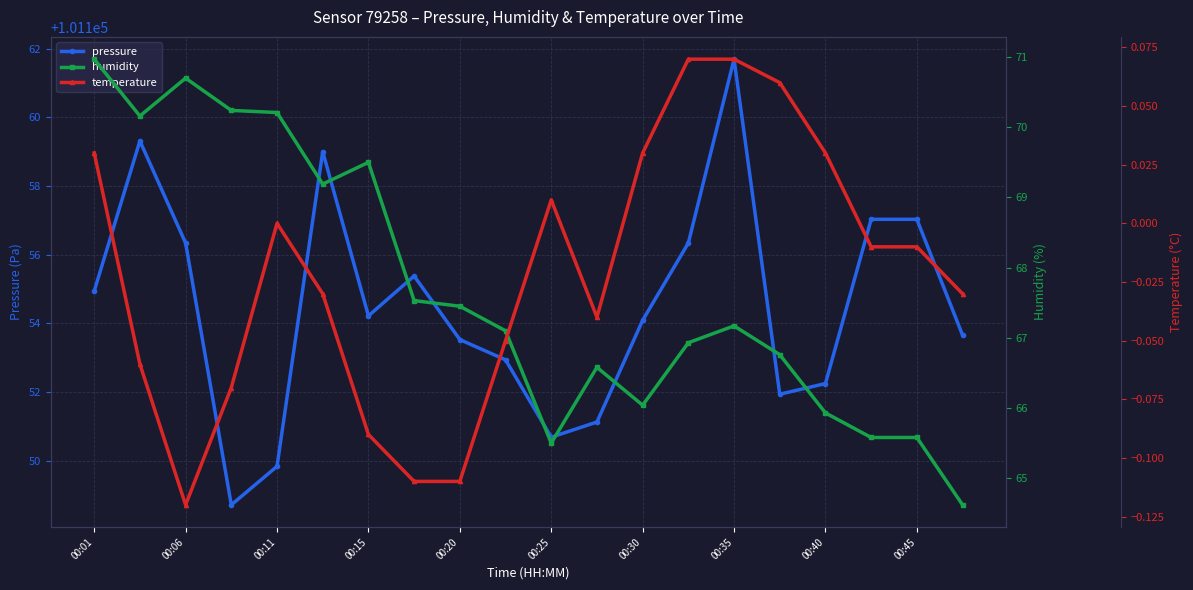

What is the minimum value for pressure?

101148.7